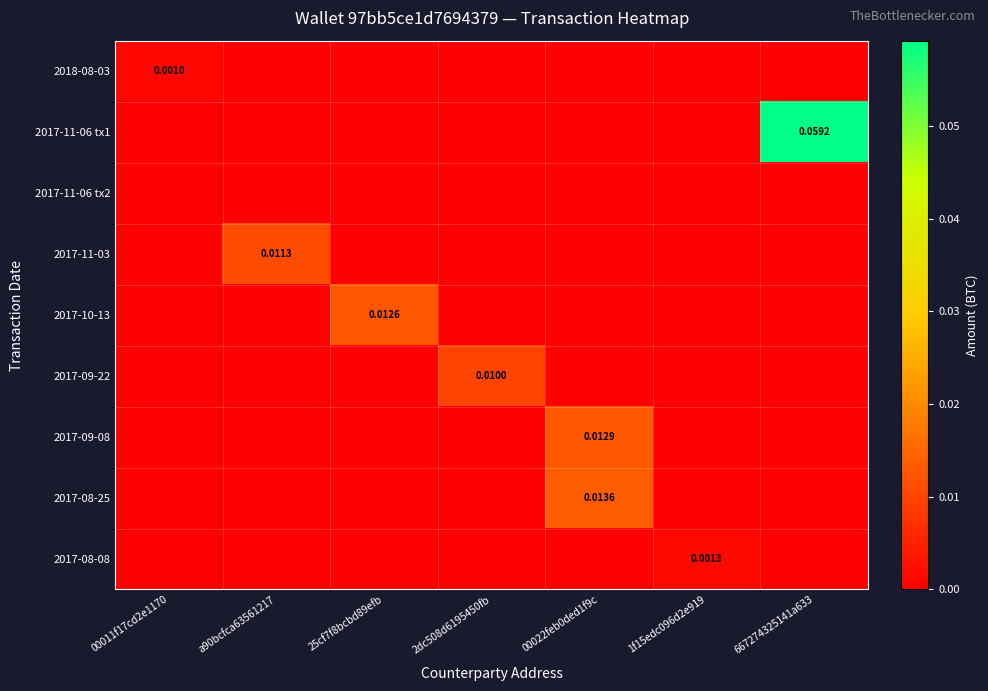

Which series has the largest total across all categories?

2017-11-06 tx1